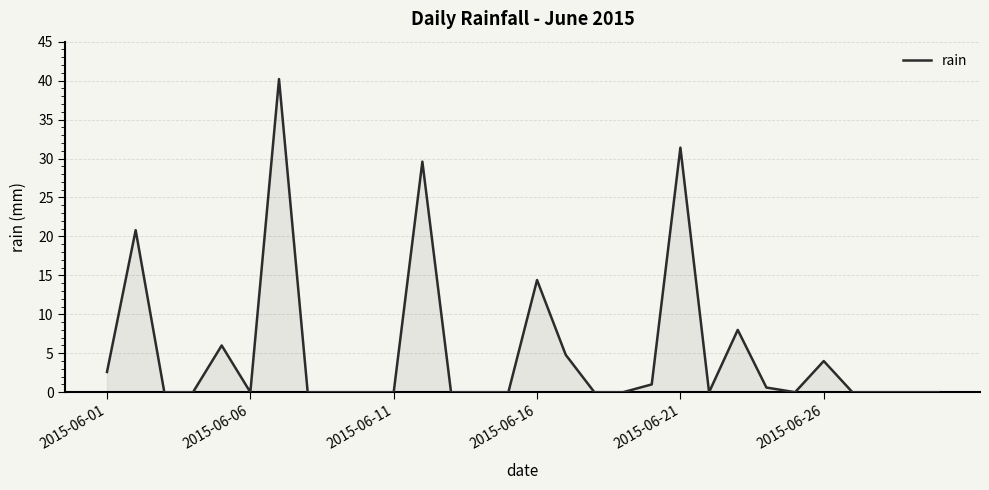

What is the greatest value displayed?

40.2